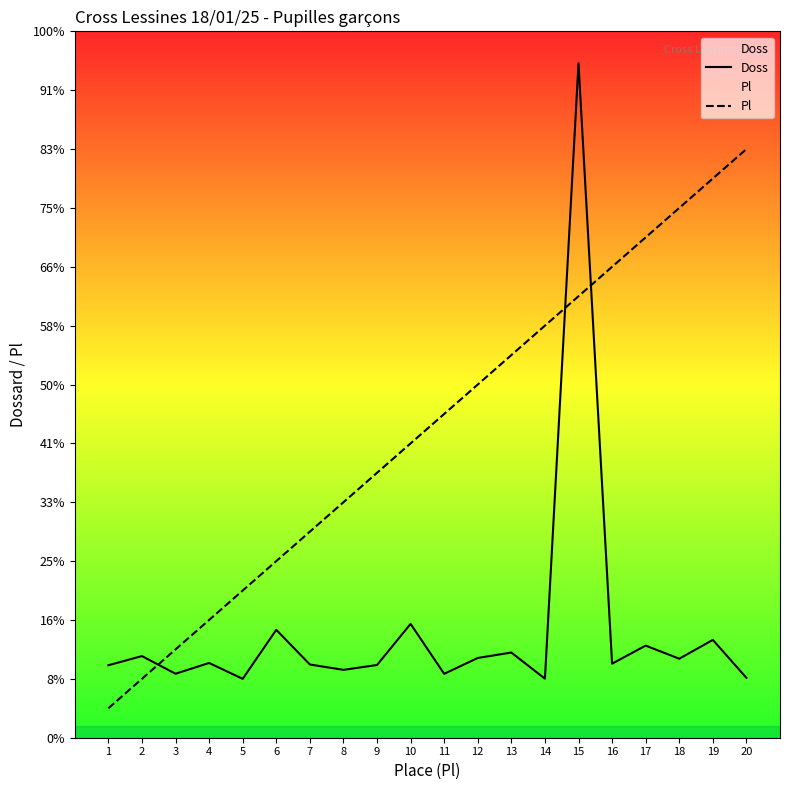

Reading left to right, extract all data points from this chart.

Doss: 1=1231	2=1387	3=1087	4=1270	5=1000	6=1833	7=1244	8=1153	9=1235	10=1934	11=1085	12=1355	13=1447	14=1003	15=11459	16=1258	17=1565	18=1342	19=1662	20=1017
Pl: 1=500	2=1000	3=1500	4=2000	5=2500	6=3000	7=3500	8=4000	9=4500	10=5000	11=5500	12=6000	13=6500	14=7000	15=7500	16=8000	17=8500	18=9000	19=9500	20=10000